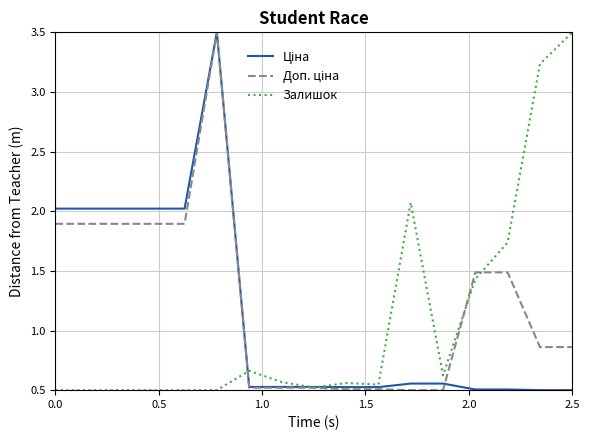

What is the greatest value displayed?

3.5